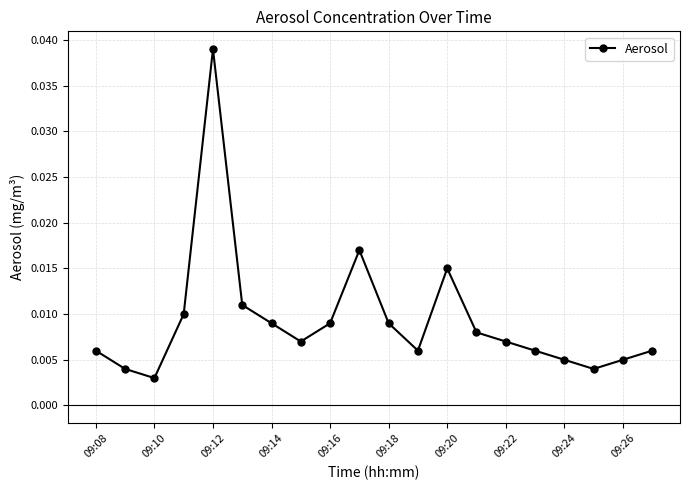

How many interior local peaks (higher than both neighbors) does the data have?

3